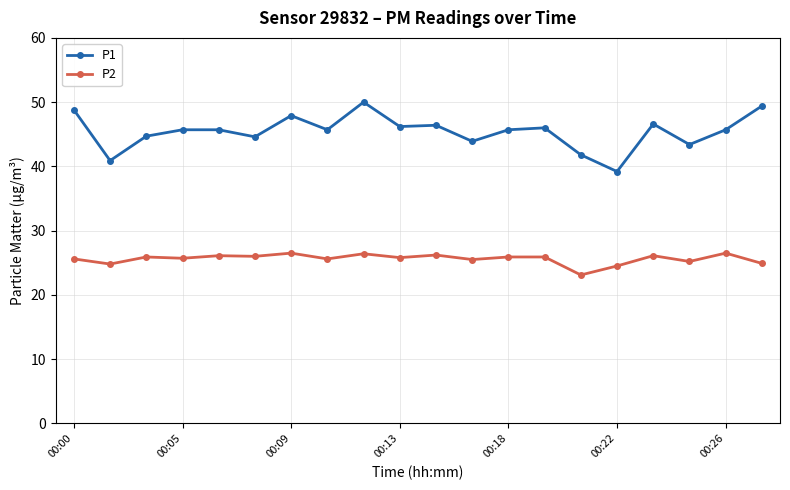

True or false: P2 and P1 intersect in this chart.

False